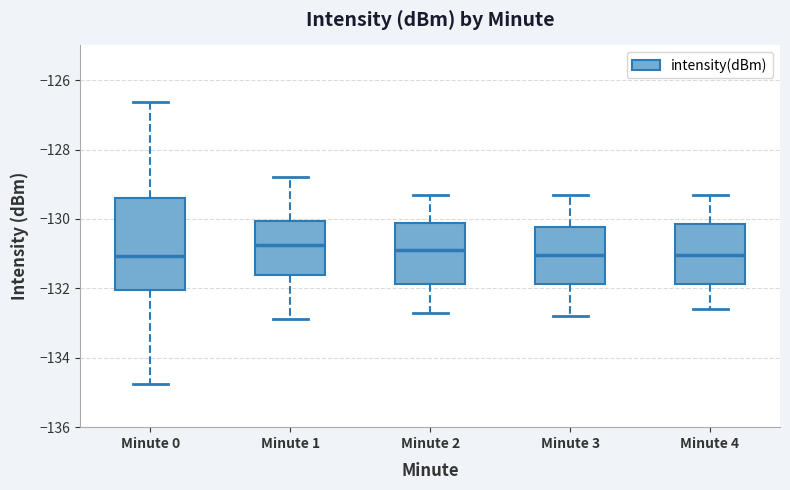

Where does the upper whisker of the box for Minute 0 end on the y-axis? The values are not printed on the chart, so give them approximately, as read against the axis.

-126.6